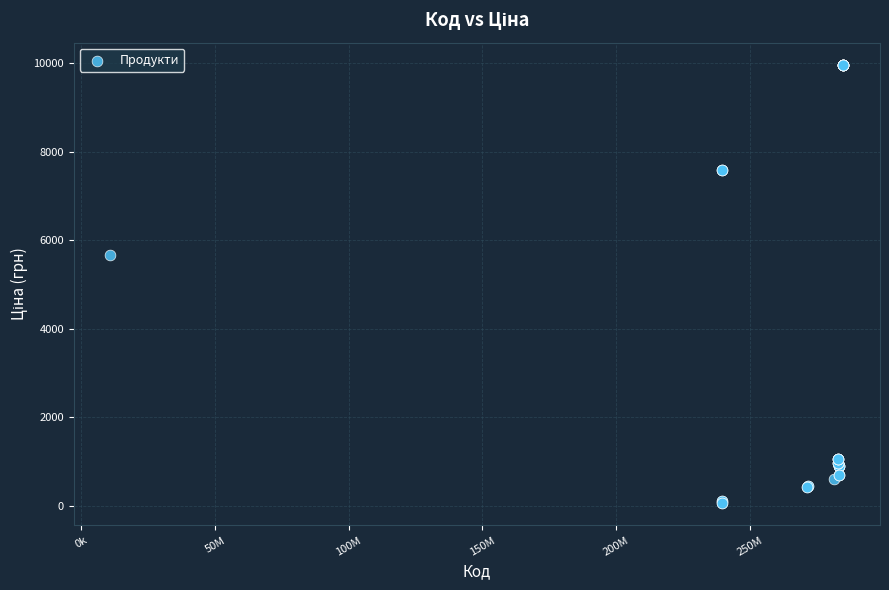

What Y value in the scatter plot is closest to 5016?

5673.8